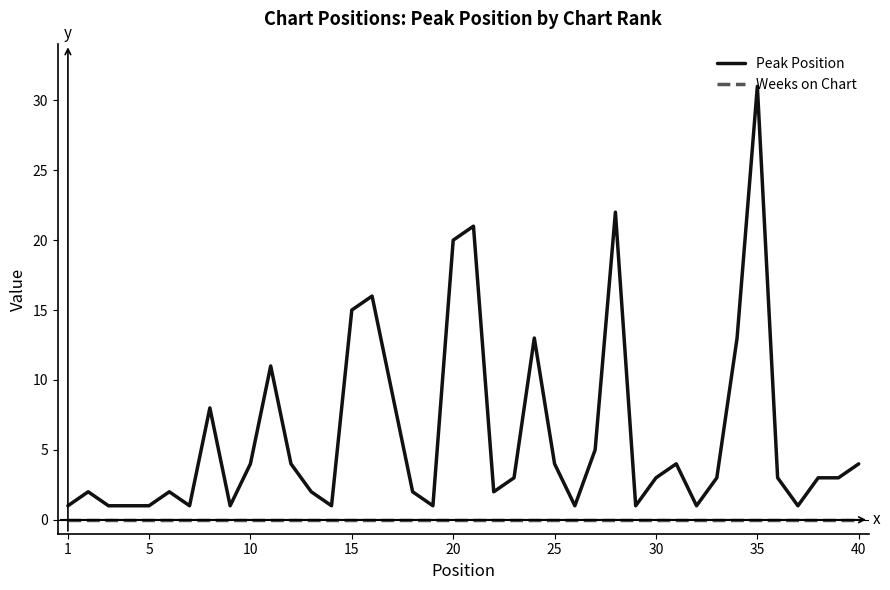

What is the average value of the Peak Position series?

6